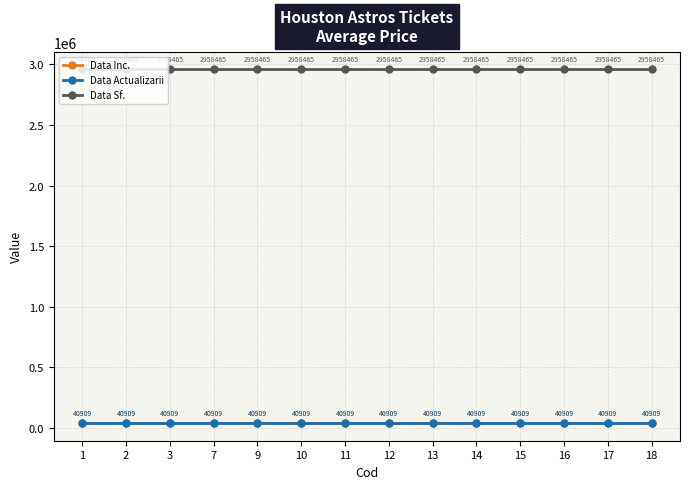

Is this an area chart (filled region under the line)?

No